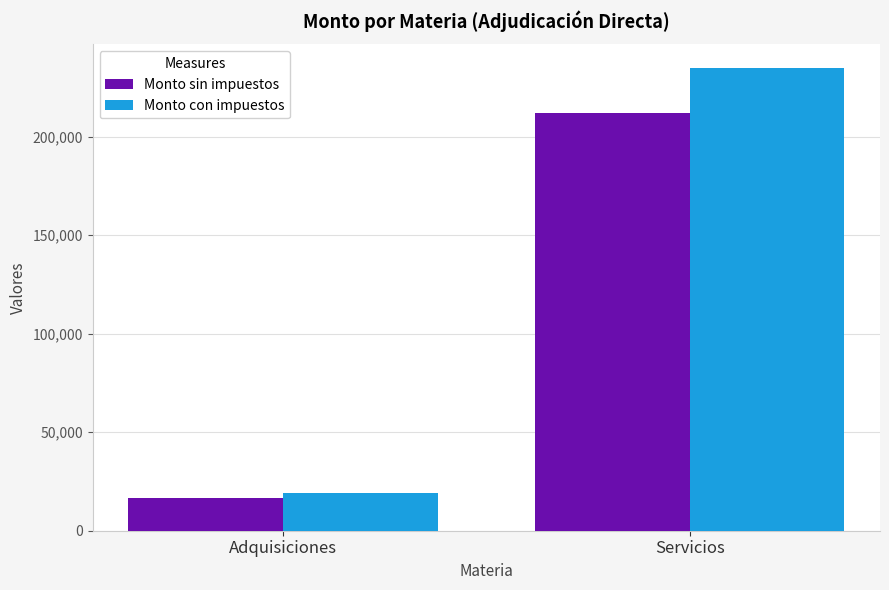

Where is Monto con impuestos nearest to the value 127197?

Adquisiciones